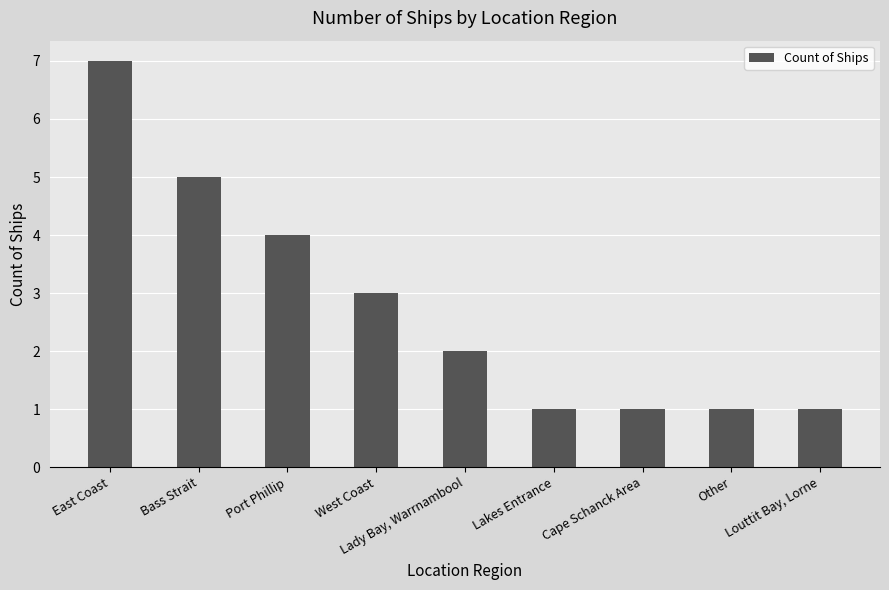

At which label is the value closest to 4?

Port Phillip